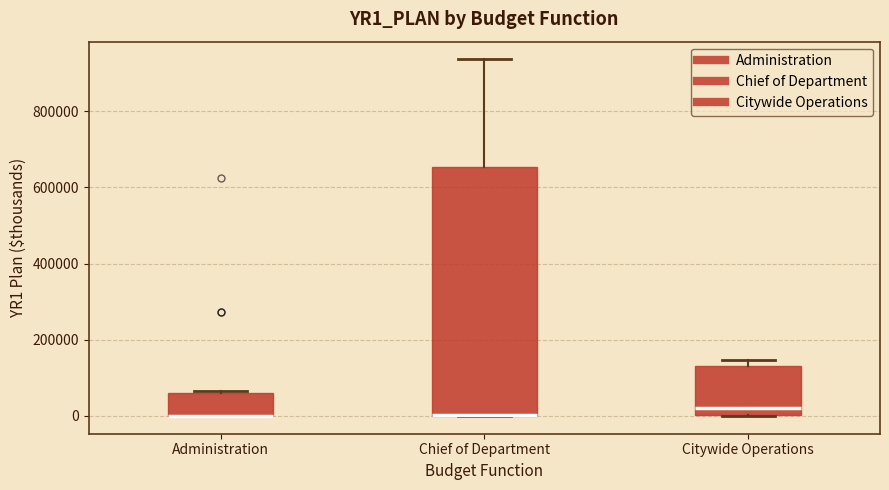

Reading left to right, read every box against the y-axis: the position of its median line, the range the box covers, and the ends of its whiskers. The values are not printed on the chart, so give them approximately, as read against the axis.

Administration: median 0 (drawn on the box's lower edge), box 0 to 60000, whiskers 0 to 60000 (just above the box's upper edge)
Chief of Department: median 0 (drawn on the box's lower edge), box 0 to 660000, whiskers 0 to 940000
Citywide Operations: median 20000, box 0 to 120000, whiskers 0 to 140000